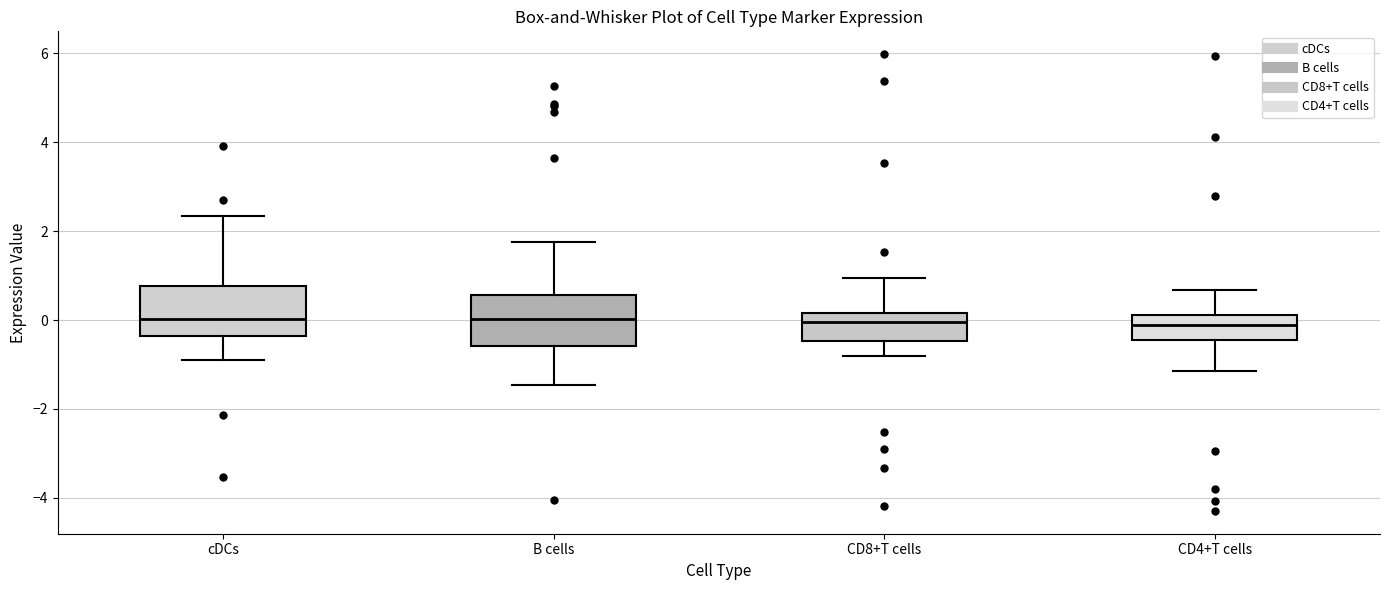

Reading left to right, read every box against the y-axis: the position of its median line, the range the box covers, and the ends of its whiskers. The values are not printed on the chart, so give them approximately, as read against the axis.

cDCs: median 0.0, box -0.4 to 0.8, whiskers -0.8 to 2.4
B cells: median 0.0, box -0.6 to 0.6, whiskers -1.4 to 1.8
CD8+T cells: median 0.0, box -0.4 to 0.2, whiskers -0.8 to 1.0
CD4+T cells: median -0.2, box -0.4 to 0.2, whiskers -1.2 to 0.6